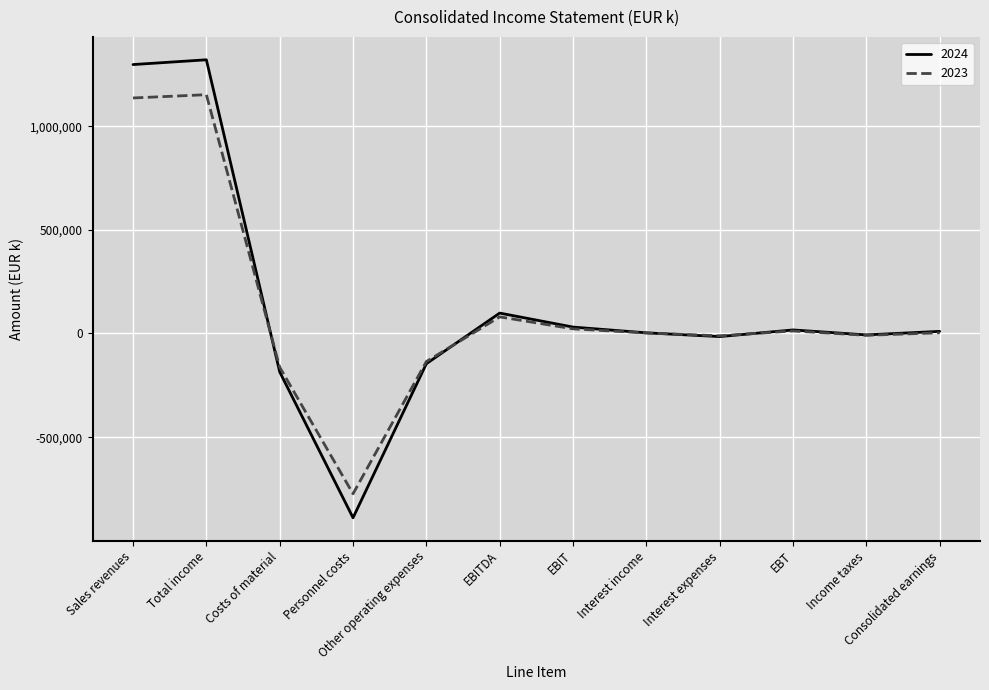

Is the value of 2024 at Income taxes greater than the value of 2023 at Sales revenues?

No